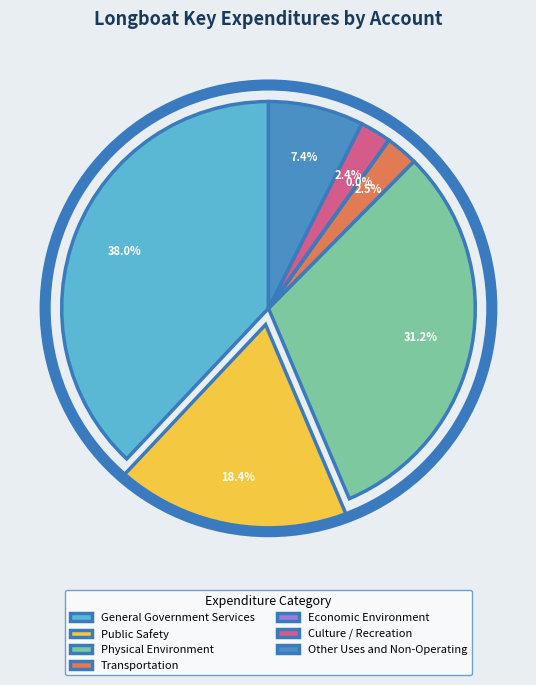

Between Other Uses and Non-Operating and Culture / Recreation, which is larger?

Other Uses and Non-Operating